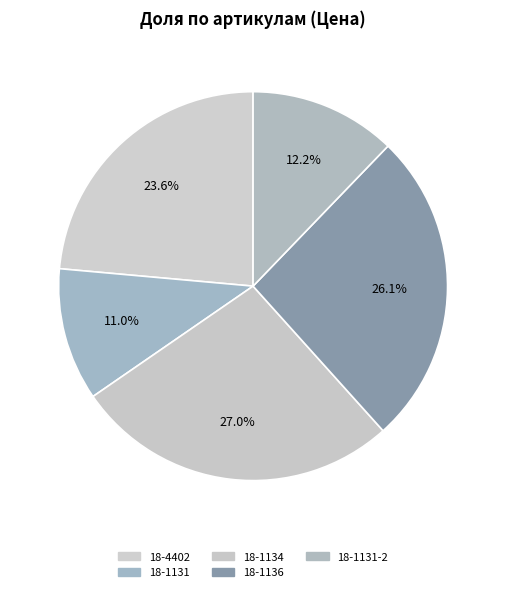

Approximately how many times larger is the value at 18-1131-2 compared to 18-4402?

0.5